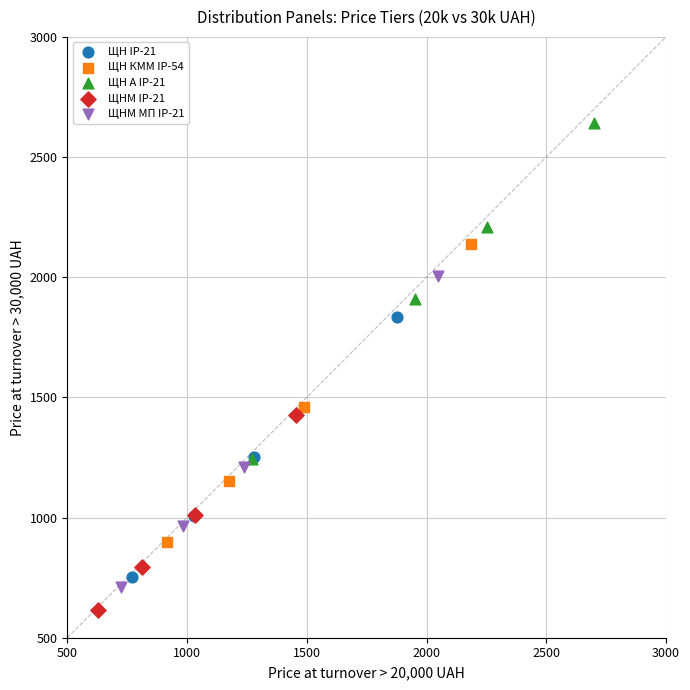

Which series has the widest spread of Y values?

ЩН А IP-21